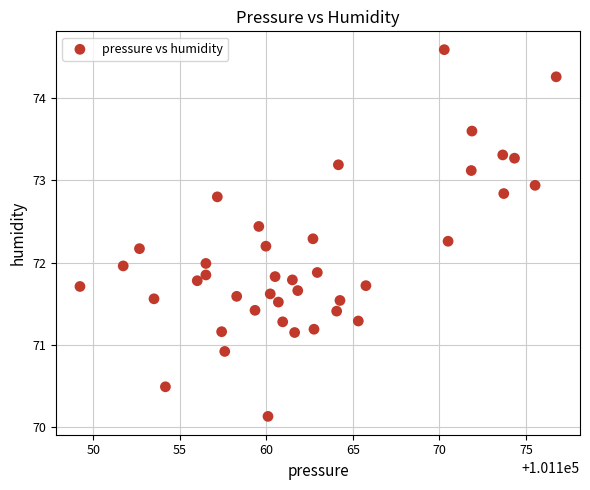

What is the range of X values (max minus min)?

27.5